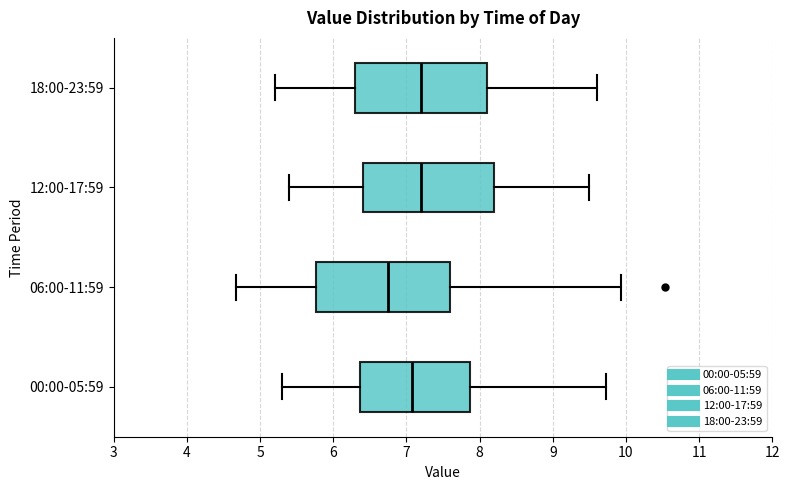

Reading bottom to top, read every box against the x-axis: the position of its median line, the range the box covers, and the ends of its whiskers. The values are not printed on the chart, so give them approximately, as read against the axis.

00:00-05:59: median 7.1, box 6.4 to 7.9, whiskers 5.3 to 9.7
06:00-11:59: median 6.8, box 5.8 to 7.6, whiskers 4.7 to 9.9
12:00-17:59: median 7.2, box 6.4 to 8.2, whiskers 5.4 to 9.5
18:00-23:59: median 7.2, box 6.3 to 8.1, whiskers 5.2 to 9.6